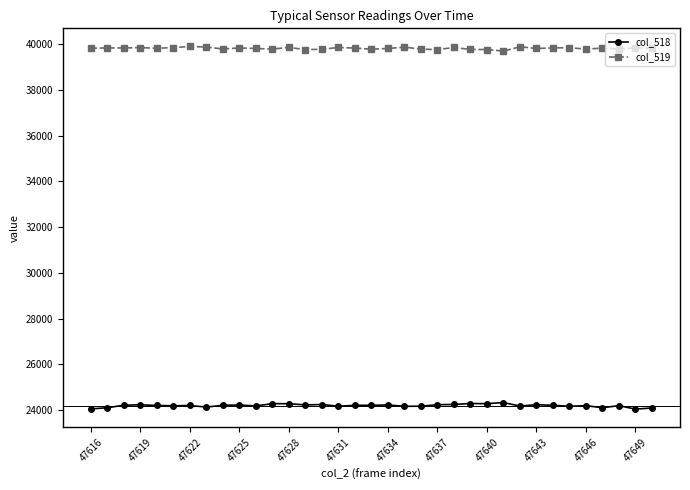

What is the sum of all col_518 values?

846931